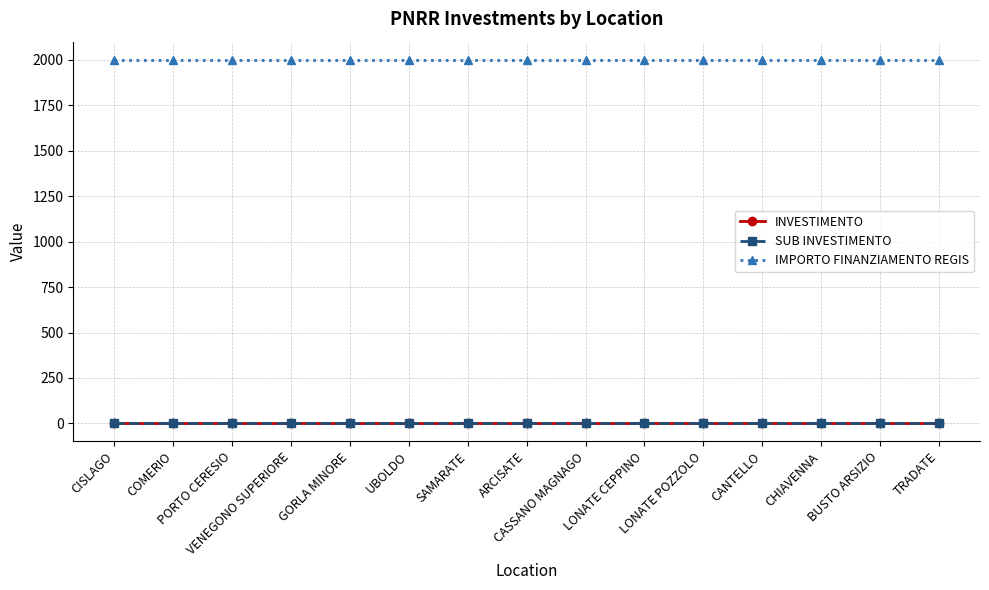

The value of SUB INVESTIMENTO at LONATE POZZOLO is 1.5. True or false?

False